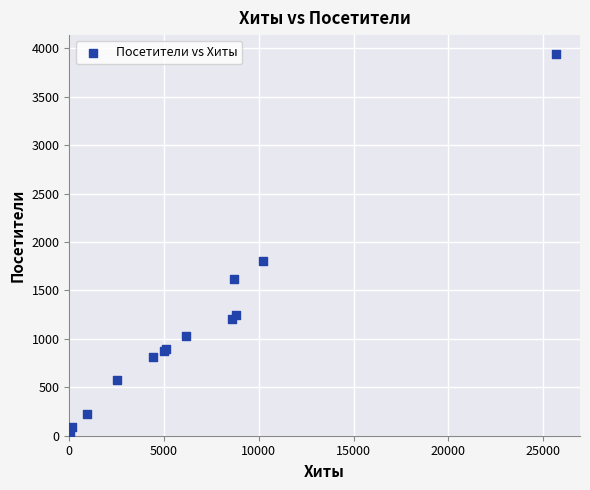

What Y value in the scatter plot is closest to 1969?

1804